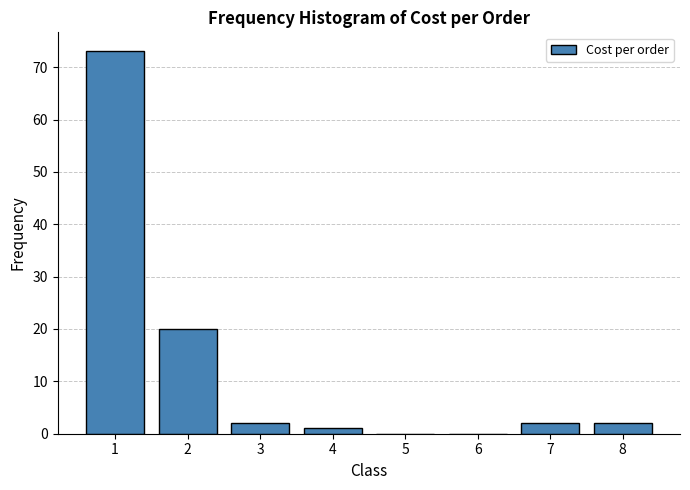

Reading left to right, extract all data points from this chart.

1=73	2=20	3=2	4=1	5=0	6=0	7=2	8=2